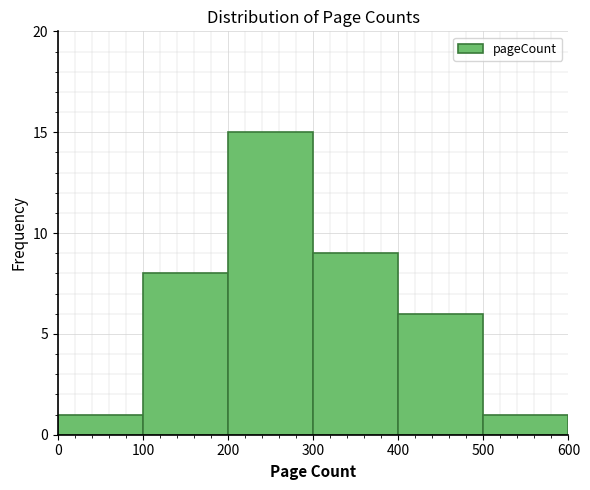

Reading left to right, list every bar in this chart as the range it spans on the x-axis followed by its height. The values are not printed on the chart, so give them approximately, as read against the axis.

0 to 100: 1
100 to 200: 8
200 to 300: 15
300 to 400: 9
400 to 500: 6
500 to 600: 1